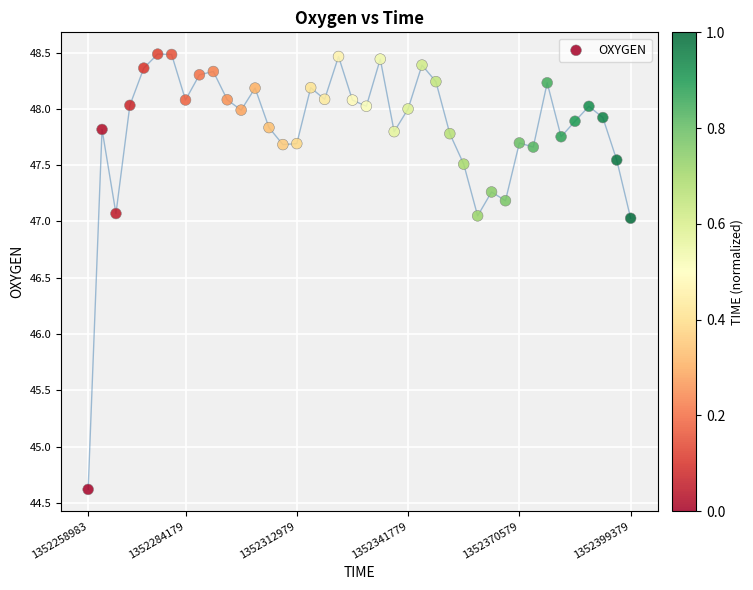

What is the range of Y values (max minus min)?

3.9